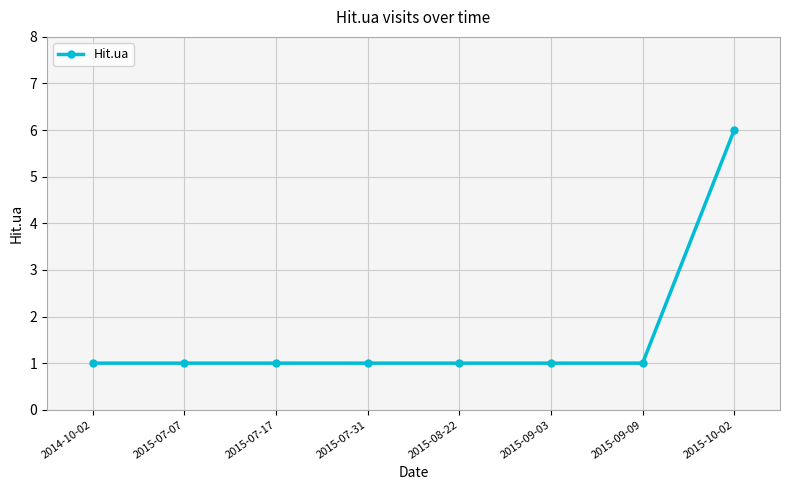

What is the approximate value at 2015-09-03?

1